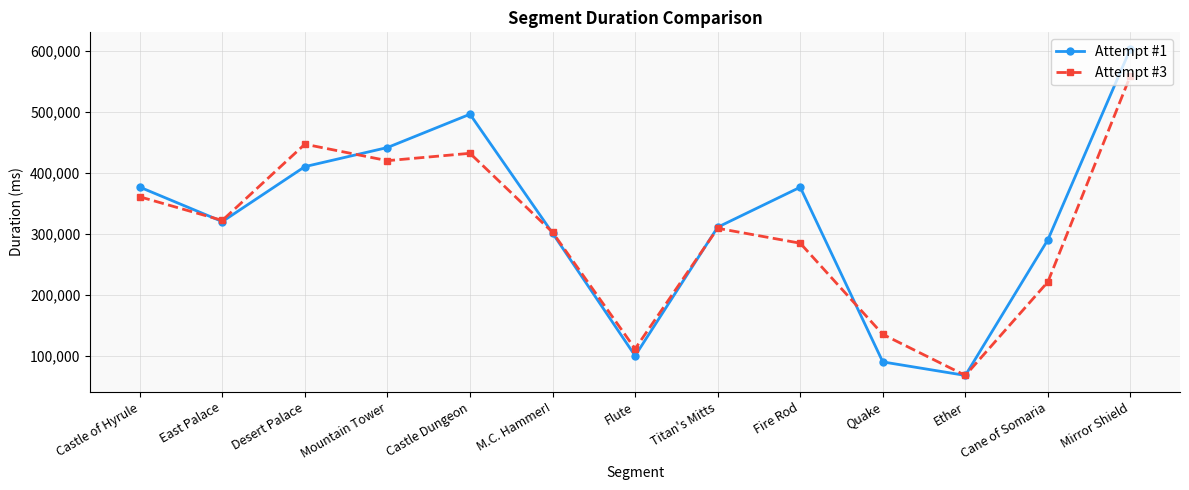

The Attempt #3 series shows 135023 at Quake. True or false?

True